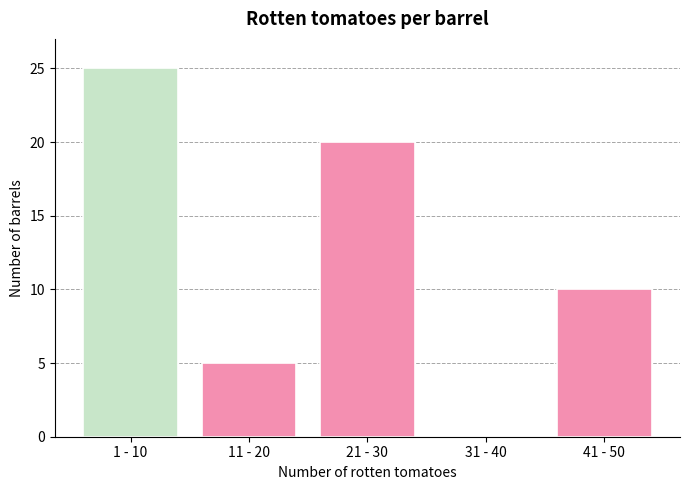

Reading left to right, list all the values displayed in this chart.

1 - 10=25	11 - 20=5	21 - 30=20	31 - 40=0	41 - 50=10